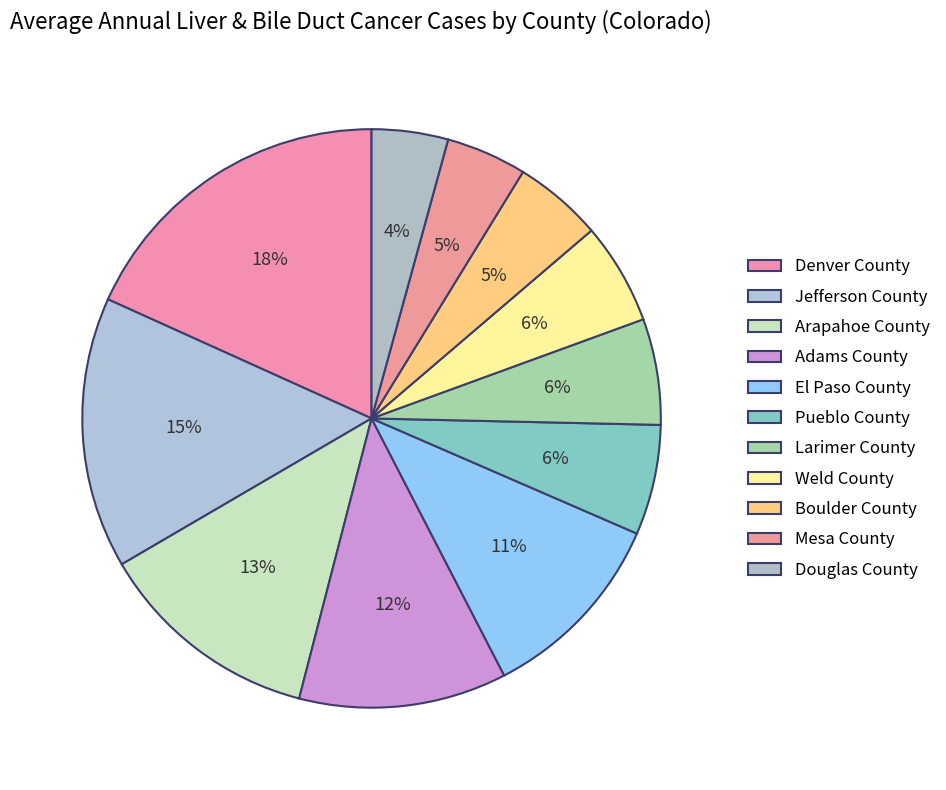

How many slices are in this pie chart?

11